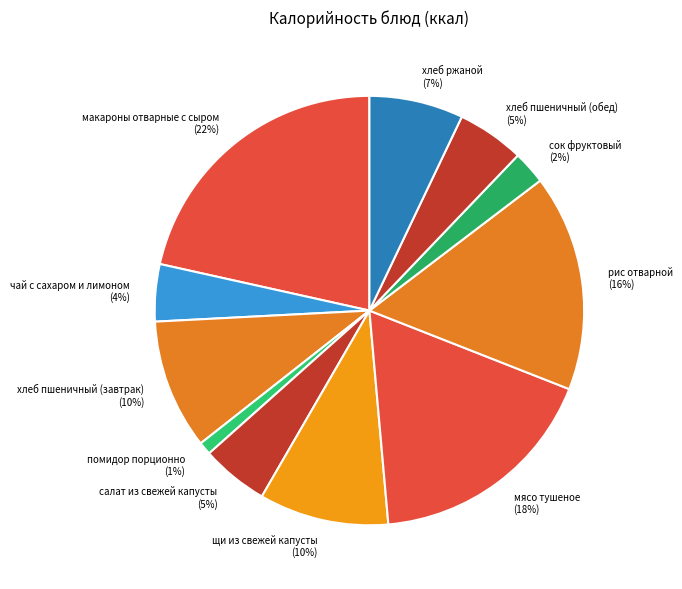

Which category has the biggest portion of the pie?

макароны отварные с сыром